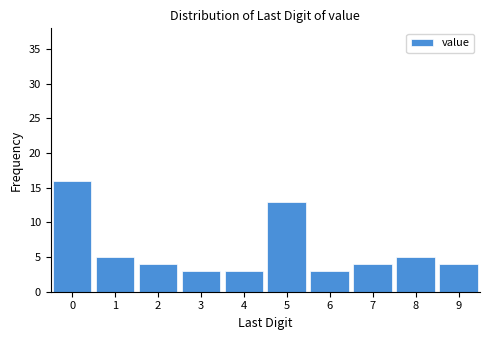

Reading left to right, what are all the values shown in this chart?

0=16	1=5	2=4	3=3	4=3	5=13	6=3	7=4	8=5	9=4